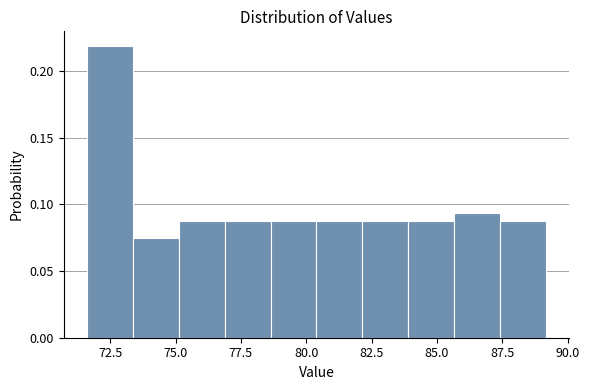

Around what value on the x-axis is the tallest bar? Give the approximate position of its centre, as read against the axis.

72.5